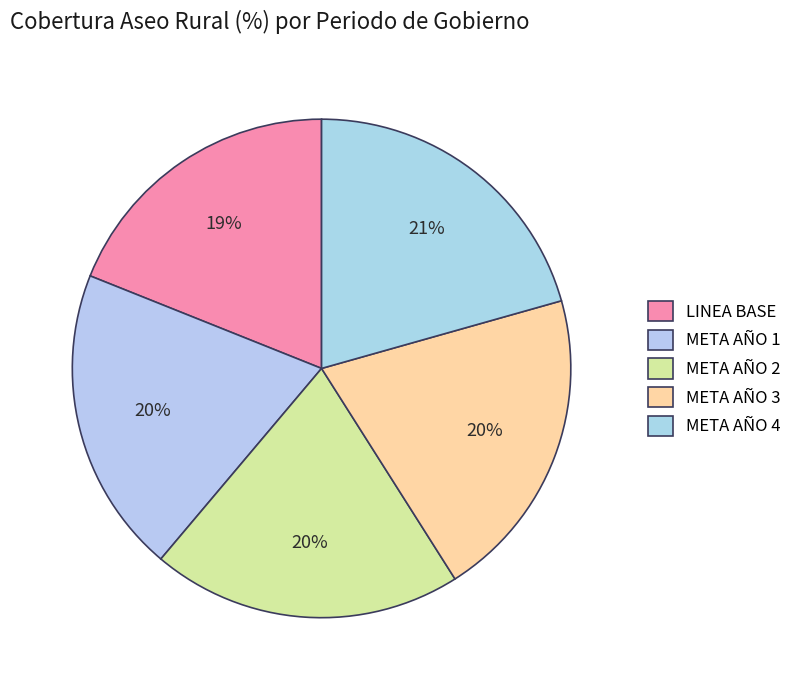

Is there any slice that represents more than half of the pie?

No